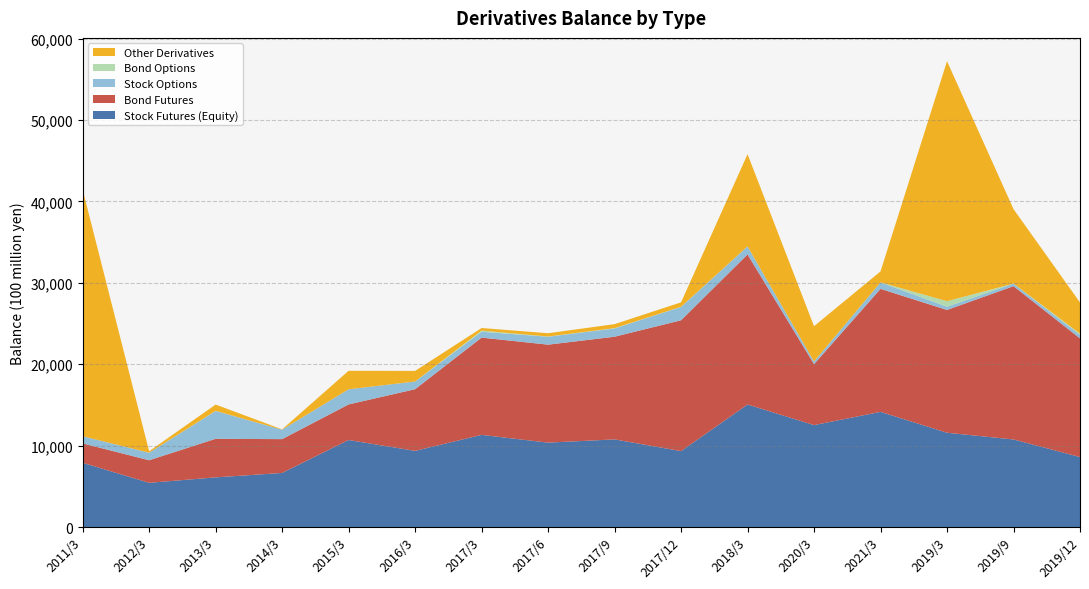

Reading left to right, list all the values displayed in this chart.

Stock Futures (Equity): 2011/3=7890.0	2012/3=5429.4	2013/3=6099.3	2014/3=6642.5	2015/3=10685.7	2016/3=9353.7	2017/3=11318.3	2017/6=10364.2	2017/9=10764.1	2017/12=9323.5	2018/3=15047.4	2020/3=12519.8	2021/3=14143.1	2019/3=11581.2	2019/9=10753.9	2019/12=8594.8
Bond Futures: 2011/3=2382.9	2012/3=2772.3	2013/3=4738.1	2014/3=4152.5	2015/3=4371.8	2016/3=7573.3	2017/3=11946.3	2017/6=12033.7	2017/9=12607.6	2017/12=16068.5	2018/3=18431.8	2020/3=7483.6	2021/3=15108.5	2019/3=15080.2	2019/9=18827.2	2019/12=14572.6
Stock Options: 2011/3=872.5	2012/3=919.6	2013/3=3412.2	2014/3=1162.1	2015/3=1863.0	2016/3=943.3	2017/3=722.6	2017/6=971.3	2017/9=1016.3	2017/12=1639.1	2018/3=978.6	2020/3=326.0	2021/3=791.8	2019/3=399.5	2019/9=307.0	2019/12=428.2
Bond Options: 2011/3=0.0	2012/3=8.0	2013/3=19.1	2014/3=0.0	2015/3=0.0	2016/3=1.5	2017/3=139.0	2017/6=30.1	2017/9=40.0	2017/12=20.0	2018/3=10.0	2020/3=1.7	2021/3=6.5	2019/3=675.6	2019/9=10.6	2019/12=151.4
Other Derivatives: 2011/3=30289.6	2012/3=176.0	2013/3=771.6	2014/3=37.7	2015/3=2268.6	2016/3=1303.0	2017/3=316.5	2017/6=401.9	2017/9=489.5	2017/12=543.2	2018/3=11325.3	2020/3=4335.4	2021/3=1347.6	2019/3=29477.9	2019/9=9148.1	2019/12=3833.0